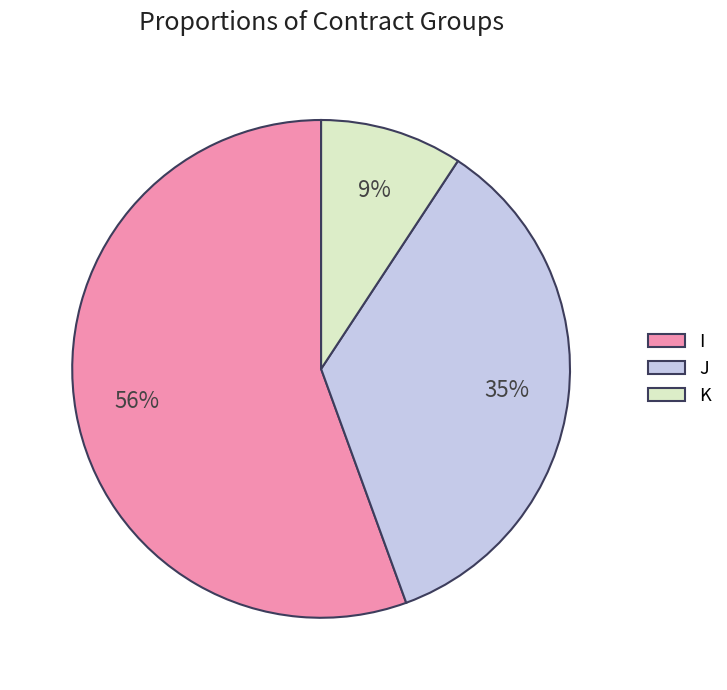

Is it true that K is 9% of the pie?

True